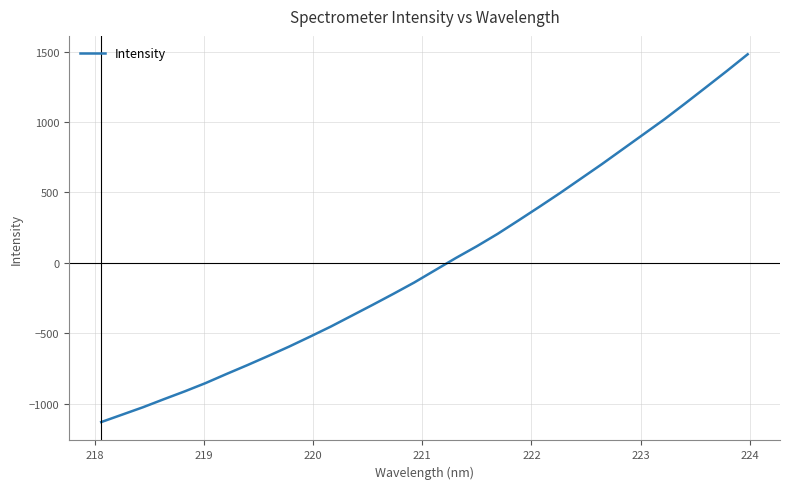

What is the maximum value shown in the chart?

1480.8